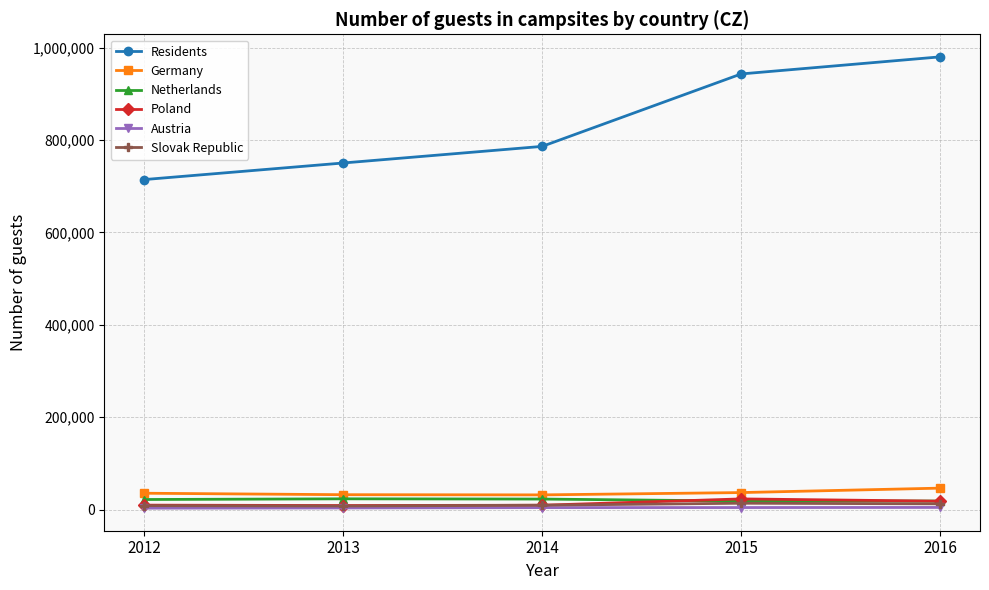

The value of Slovak Republic at 2016 is 12629. True or false?

True